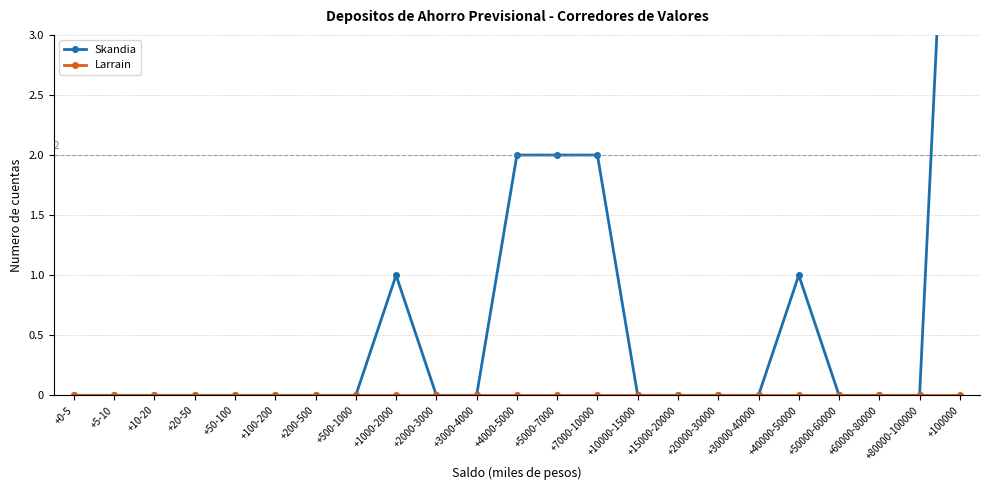

Which has a higher value, +0-5 or +10000-15000?

+0-5